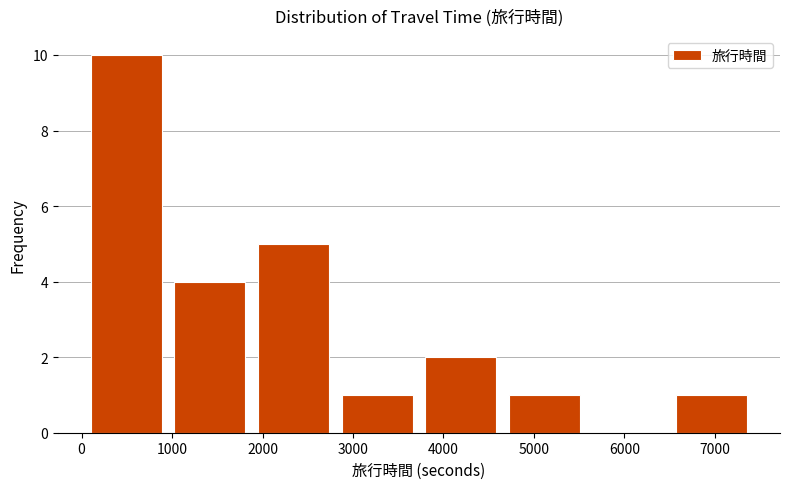

Which range on the x-axis has the tallest bar?

0 to 1000